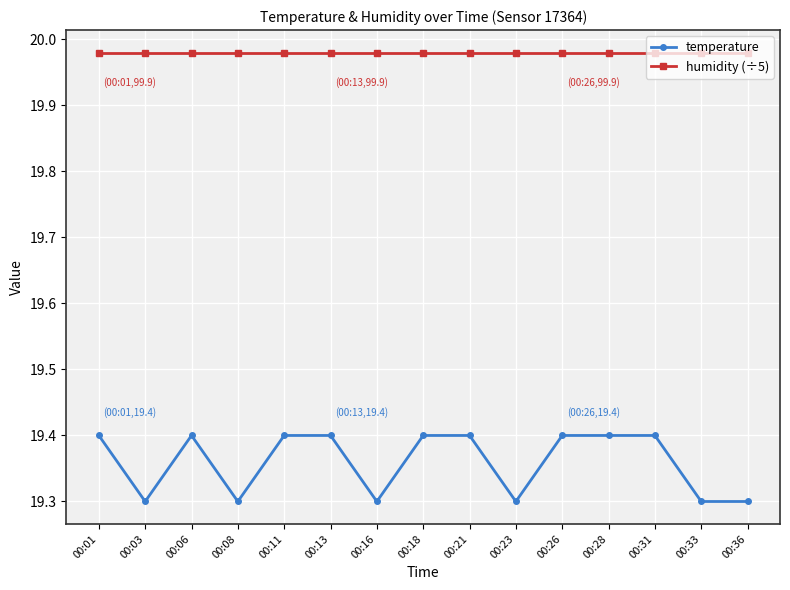

Read the temperature value at 00:28.

19.4